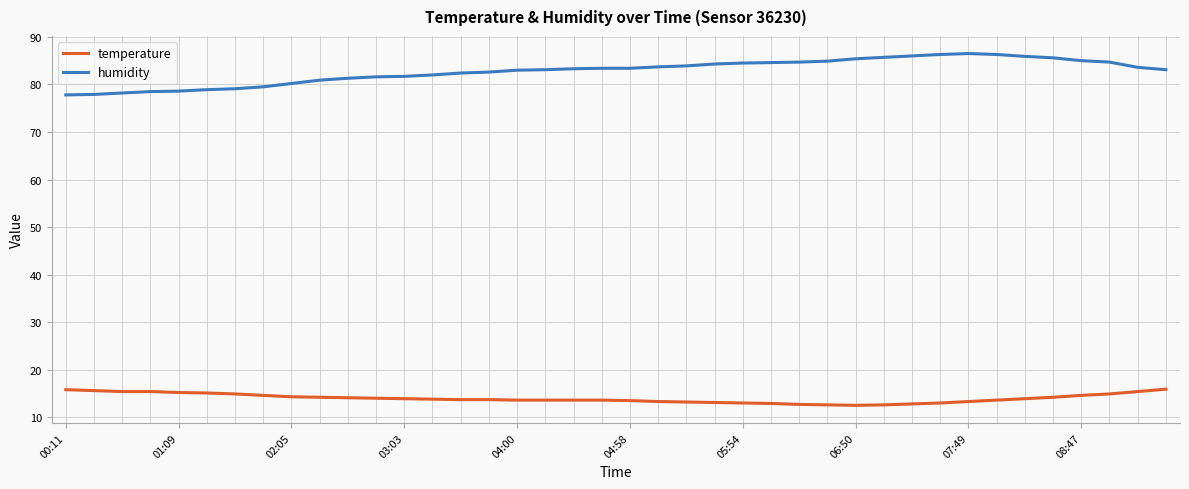

True or false: humidity and temperature intersect in this chart.

False